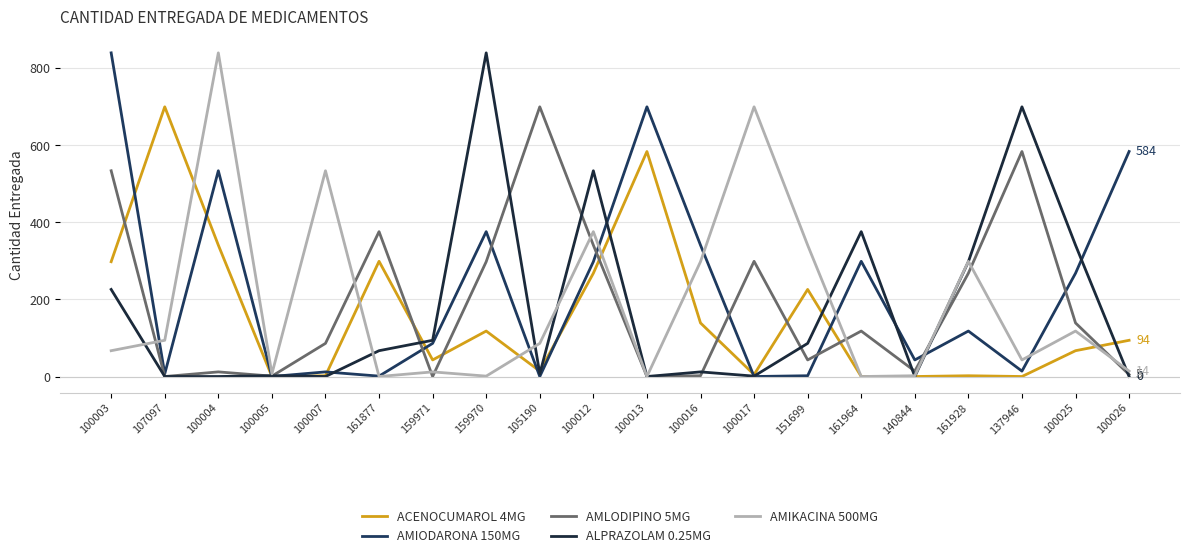

Is it true that ALPRAZOLAM 0.25MG equals 168 at 161964?

False